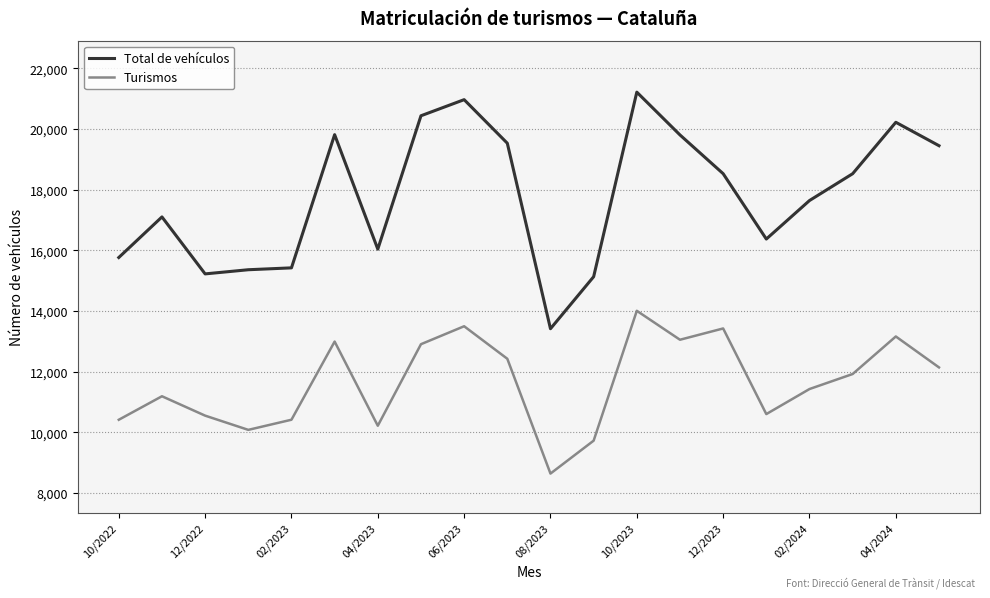

What is the greatest value displayed?

21211